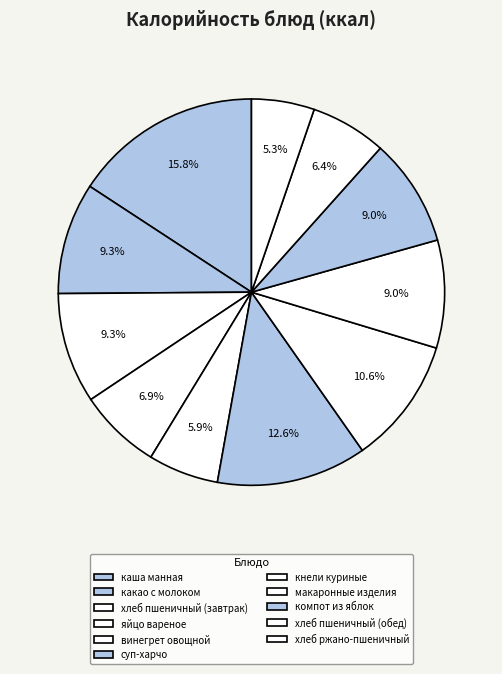

Does any single category account for the majority?

No